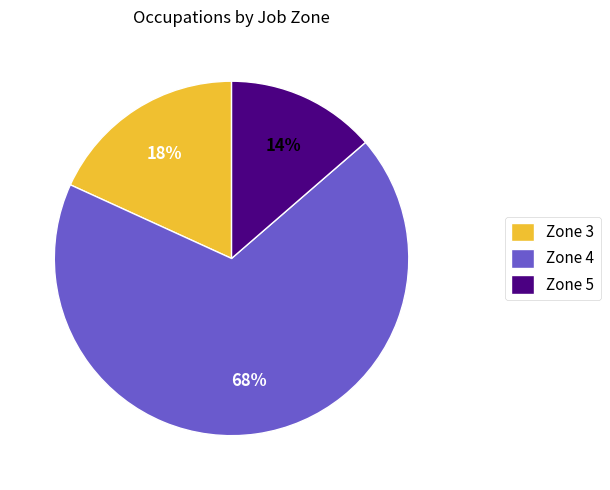

To the nearest percent, what is the average slice percentage?

33%